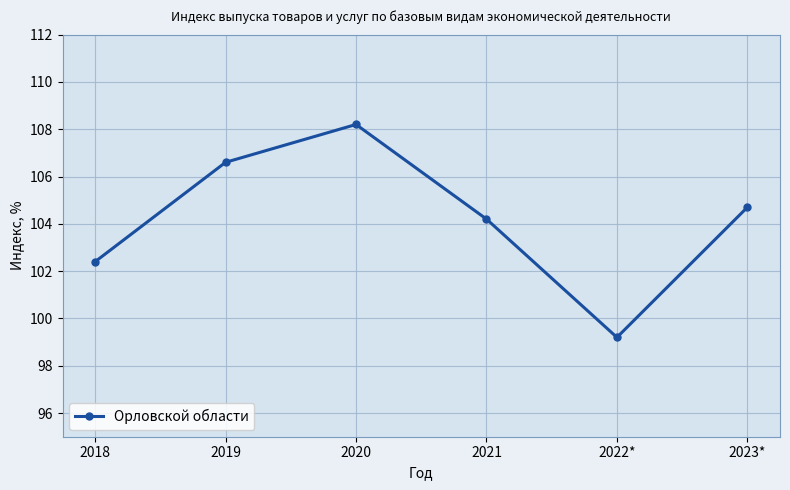

Approximately how many times larger is the value at 2023* compared to 2018?

1.0